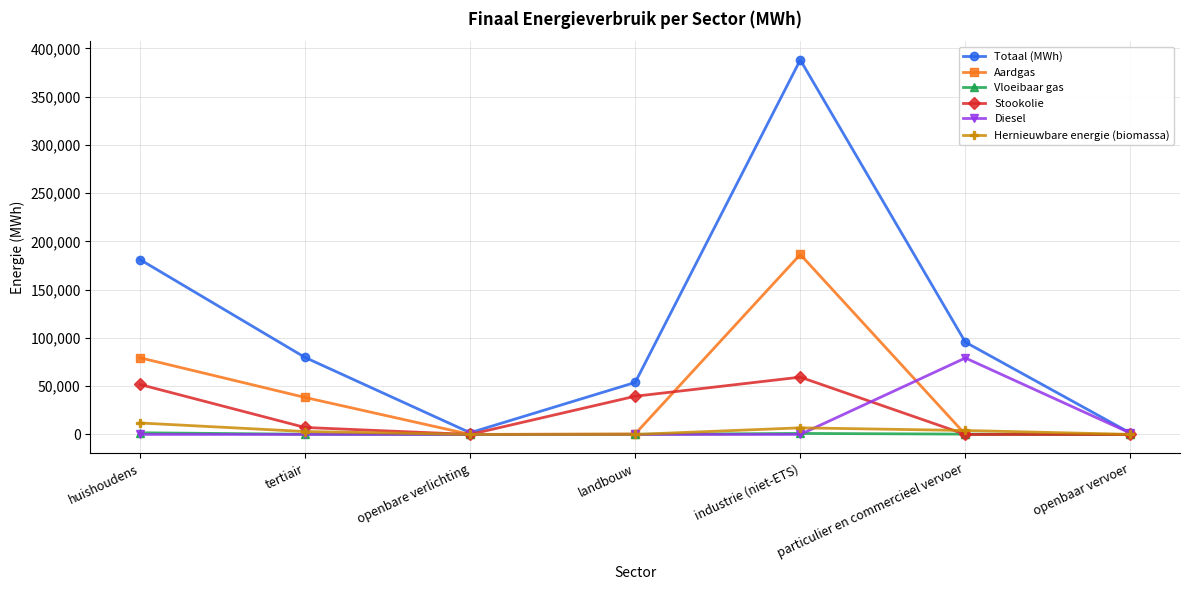

How many interior local peaks does the Totaal (MWh) series have?

1